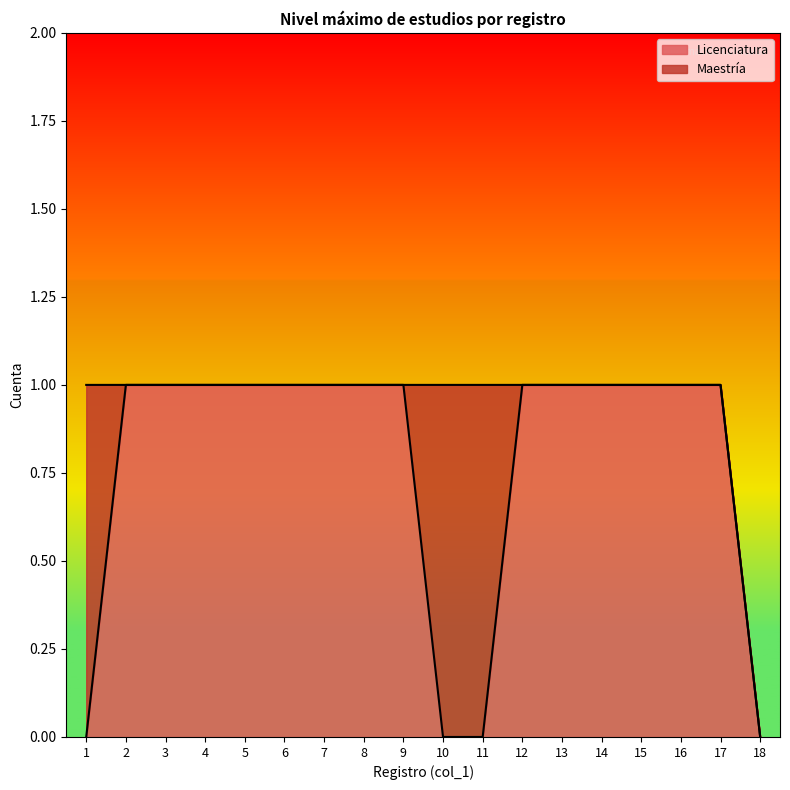

List the labels in order of value, largest first.

2, 3, 4, 5, 6, 7, 8, 9, 12, 13, 14, 15, 16, 17, 1, 10, 11, 18